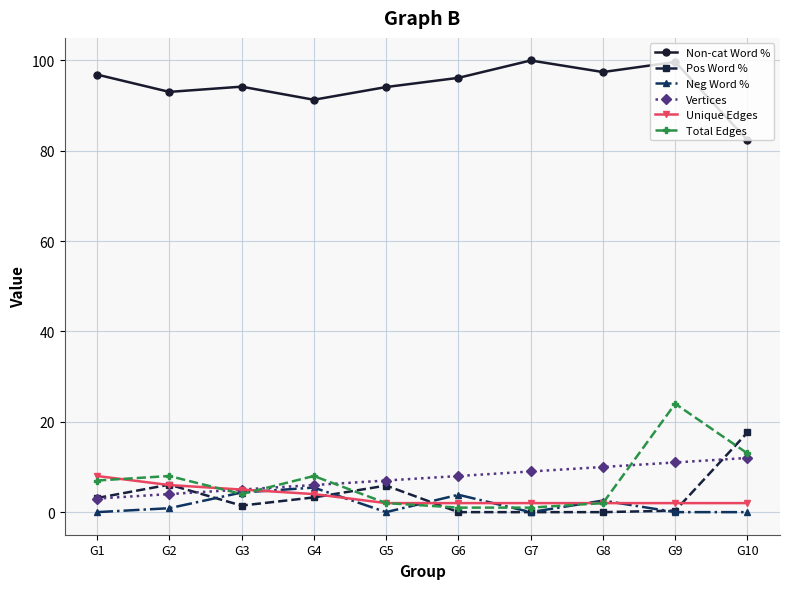

What are all the series names shown in the legend?

Non-cat Word %, Pos Word %, Neg Word %, Vertices, Unique Edges, Total Edges